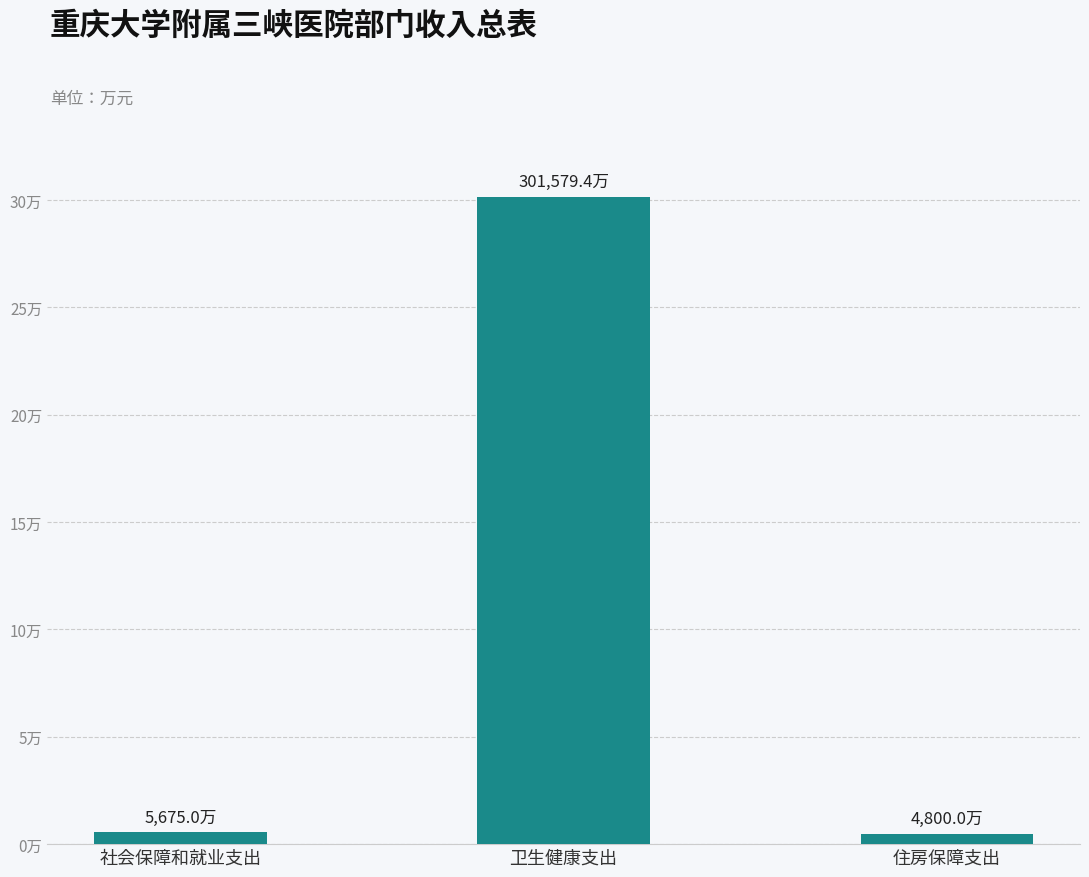

Rank the categories by value from highest to lowest.

卫生健康支出, 社会保障和就业支出, 住房保障支出